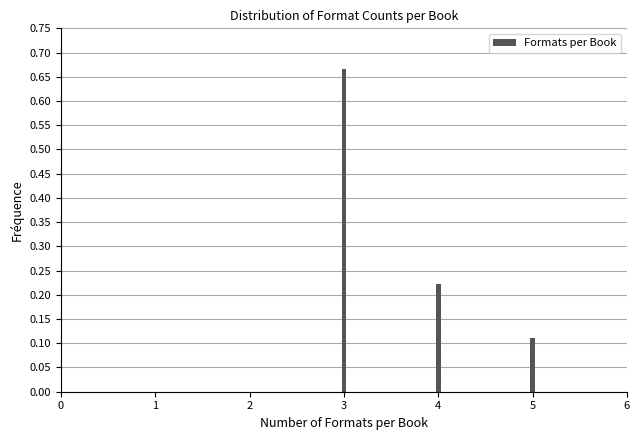

The value at 3 is 0.2. True or false?

False